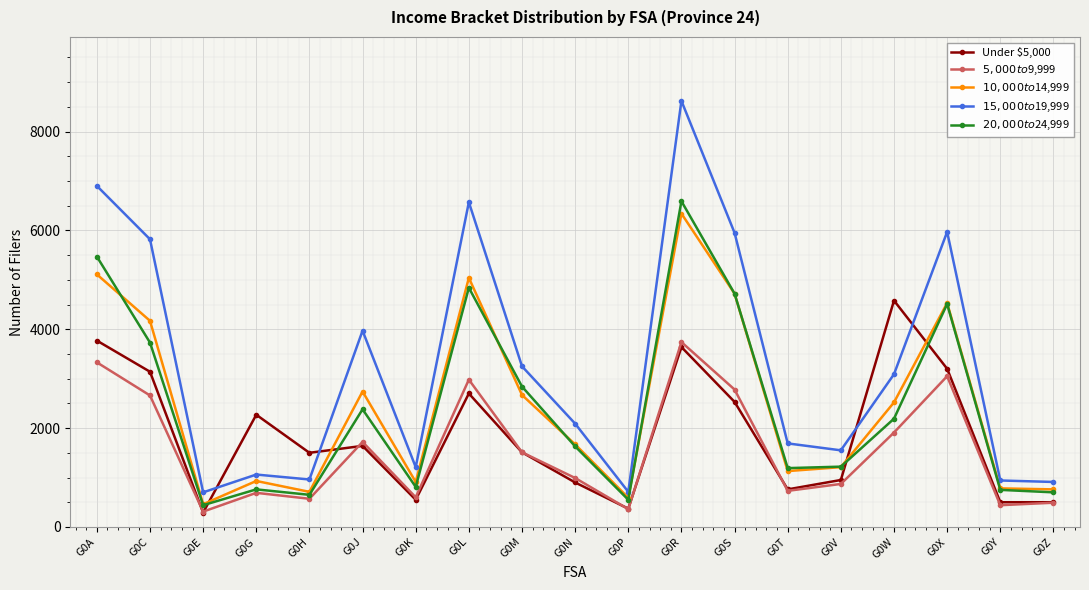

Which series has the largest total across all categories?

$15,000 to $19,999